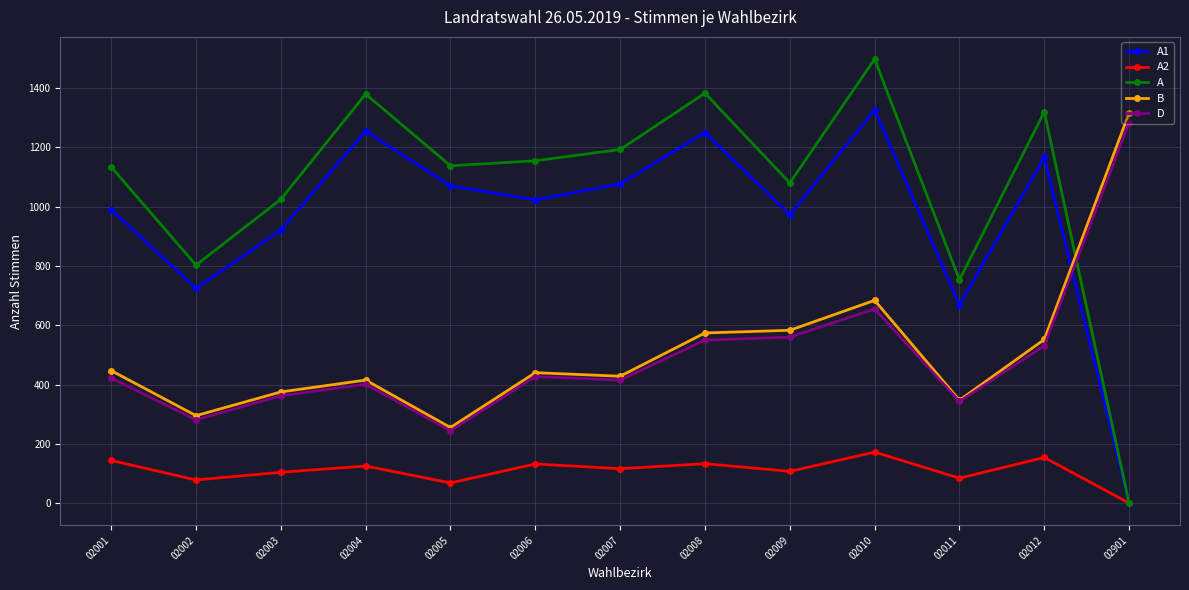

Which series has the largest total across all categories?

A